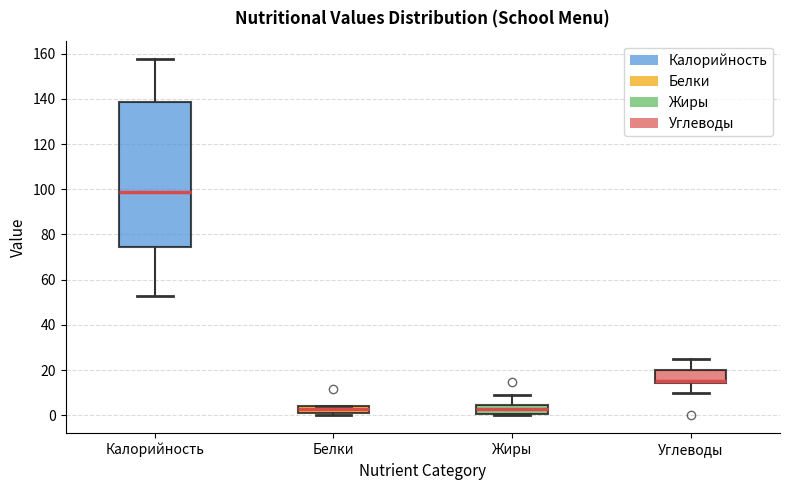

Comparing the boxes themselves (not the whiskers), which one is the tallest?

Калорийность